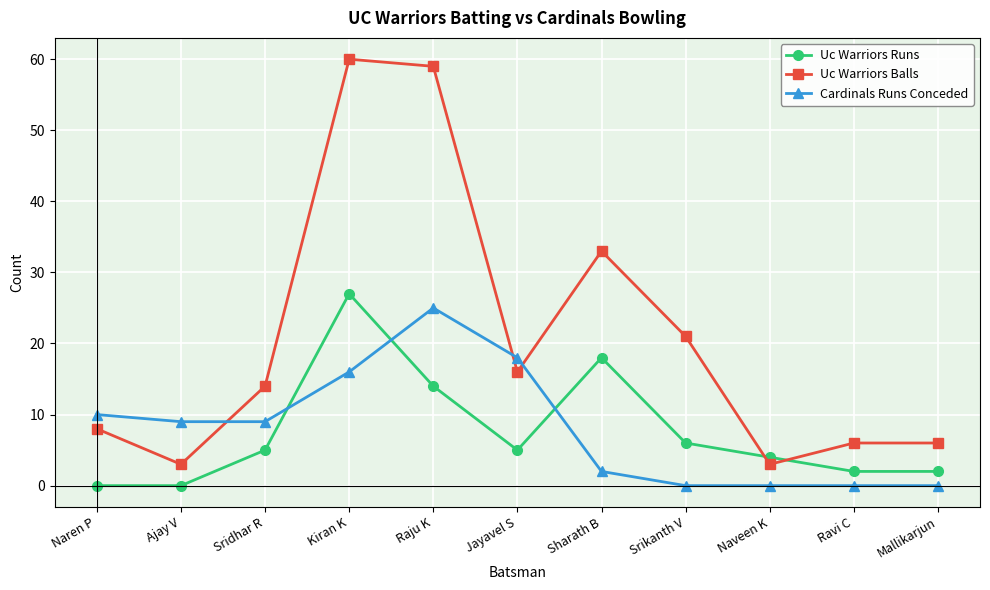

Reading right to left, extract all data points from this chart.

Uc Warriors Runs: Mallikarjun=2	Ravi C=2	Naveen K=4	Srikanth V=6	Sharath B=18	Jayavel S=5	Raju K=14	Kiran K=27	Sridhar R=5	Ajay V=0	Naren P=0
Uc Warriors Balls: Mallikarjun=6	Ravi C=6	Naveen K=3	Srikanth V=21	Sharath B=33	Jayavel S=16	Raju K=59	Kiran K=60	Sridhar R=14	Ajay V=3	Naren P=8
Cardinals Runs Conceded: Mallikarjun=0	Ravi C=0	Naveen K=0	Srikanth V=0	Sharath B=2	Jayavel S=18	Raju K=25	Kiran K=16	Sridhar R=9	Ajay V=9	Naren P=10